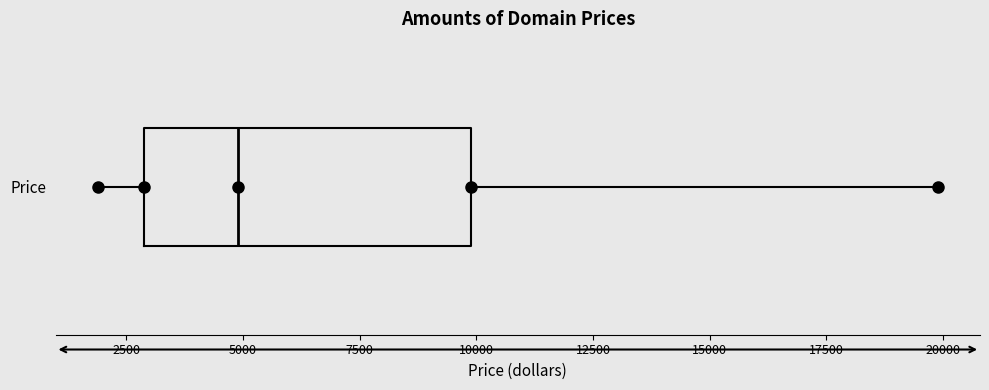

Where is the left edge of the box for Price on the x-axis? The values are not printed on the chart, so give them approximately, as read against the axis.

3000